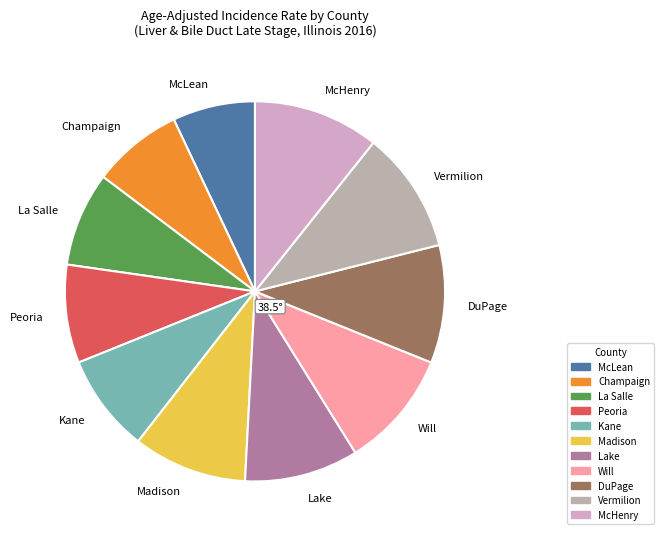

Is there any slice that represents more than half of the pie?

No